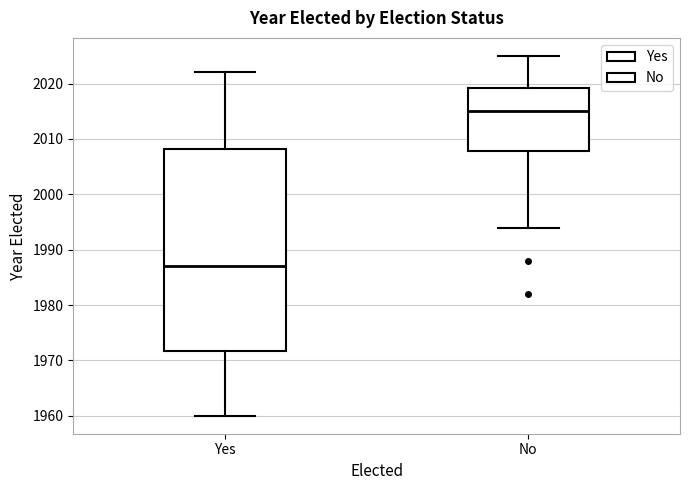

Where does the lower whisker of the box for Yes end on the y-axis? The values are not printed on the chart, so give them approximately, as read against the axis.

1960